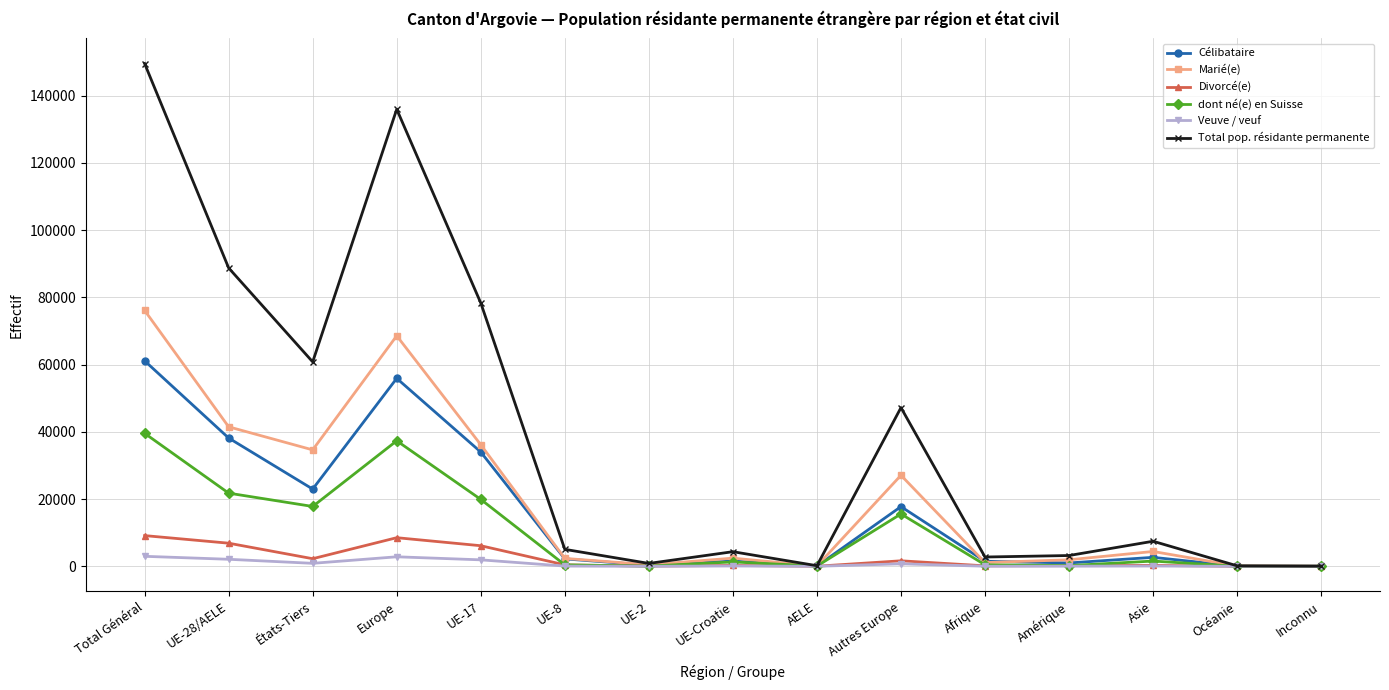

What is the label of the 5th point from the right?

Afrique